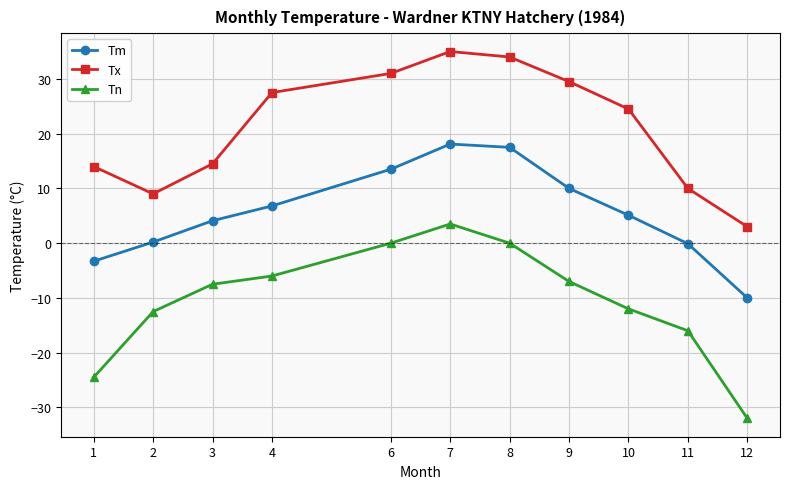

Which series has the largest total across all categories?

Tx